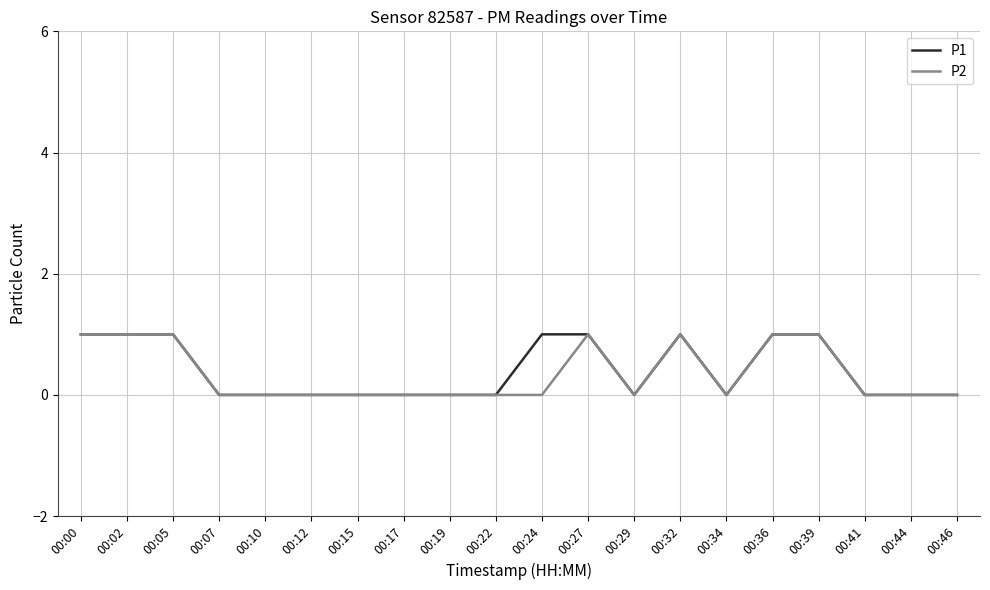

The P1 series shows 0 at 00:46. True or false?

True